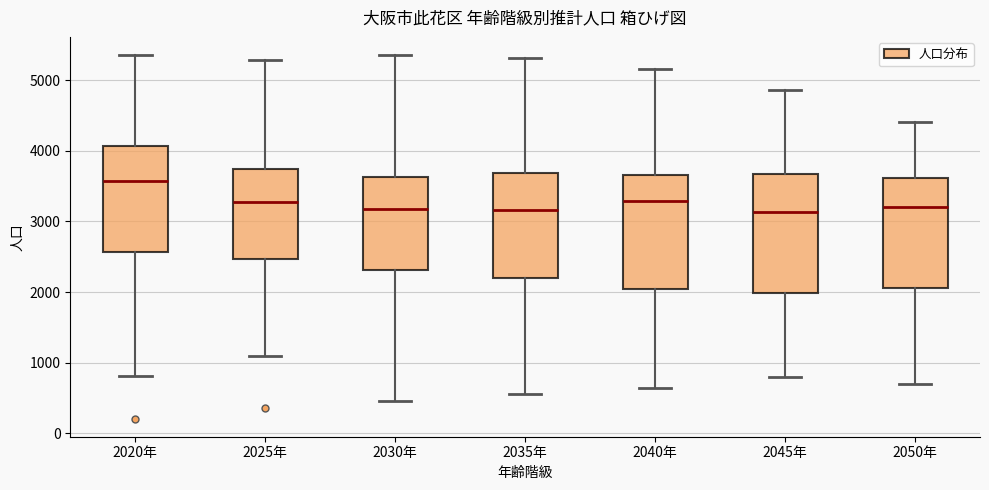

Reading left to right, transcribe this box plot: for each box, give where its median line is, the range the box spans, and where its two whiskers end, as read against the y-axis. The values are not printed on the chart, so give them approximately, as read against the axis.

2020年: median 3600, box 2600 to 4100, whiskers 800 to 5400
2025年: median 3300, box 2500 to 3700, whiskers 1100 to 5300
2030年: median 3200, box 2300 to 3600, whiskers 500 to 5400
2035年: median 3200, box 2200 to 3700, whiskers 600 to 5300
2040年: median 3300, box 2000 to 3700, whiskers 600 to 5200
2045年: median 3100, box 2000 to 3700, whiskers 800 to 4900
2050年: median 3200, box 2100 to 3600, whiskers 700 to 4400